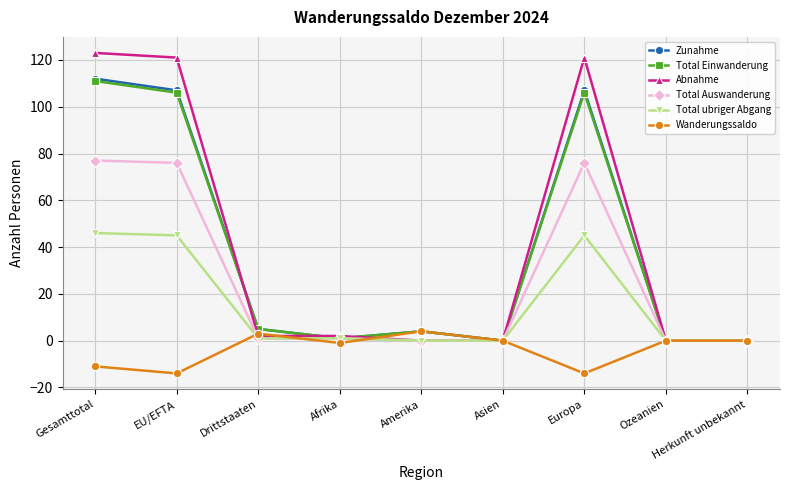

Which series has the widest spread of values?

Abnahme